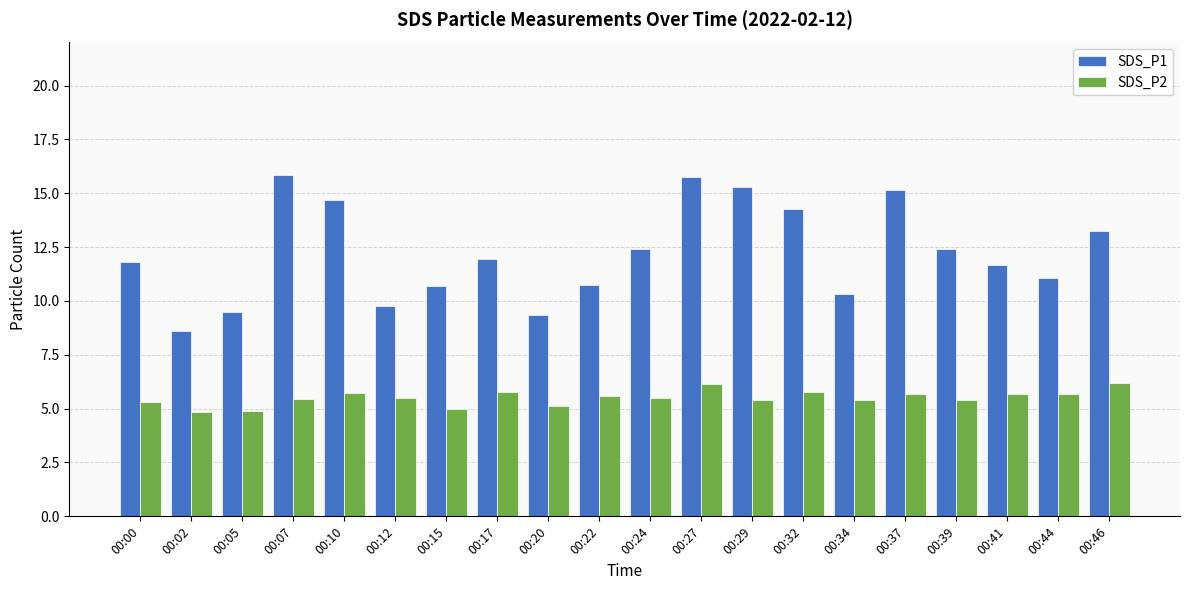

What is the sum of all SDS_P1 values?

244.5